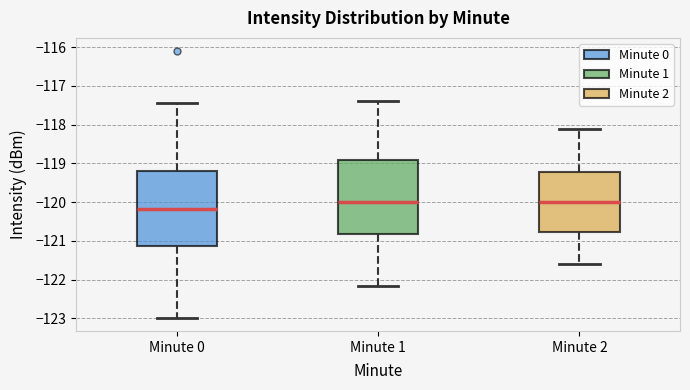

Where is the lower edge of the box for Minute 0 on the y-axis? The values are not printed on the chart, so give them approximately, as read against the axis.

-121.1